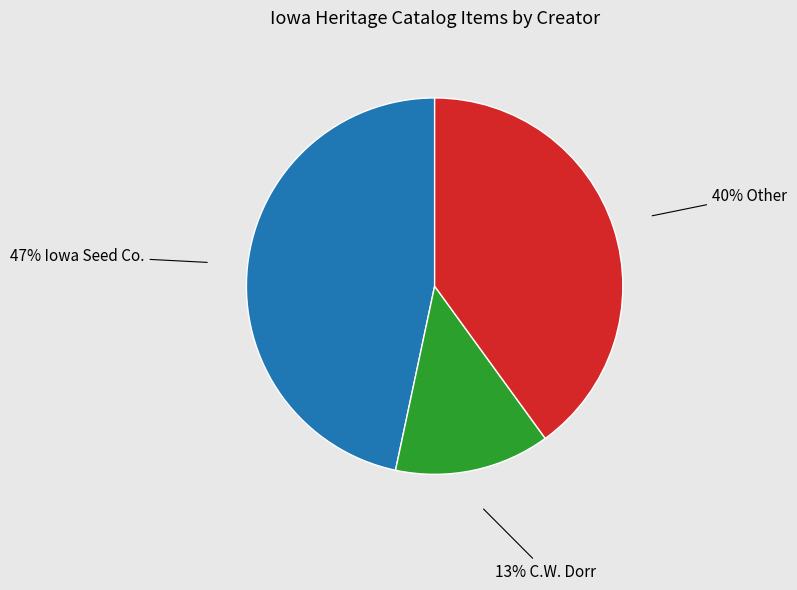

To the nearest percent, what is the average slice percentage?

33%